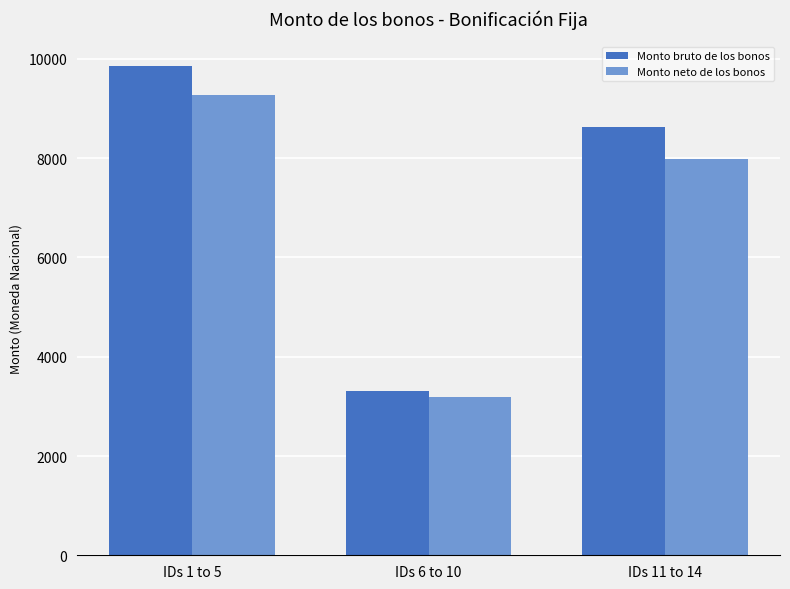

What position from the left is IDs 1 to 5?

1